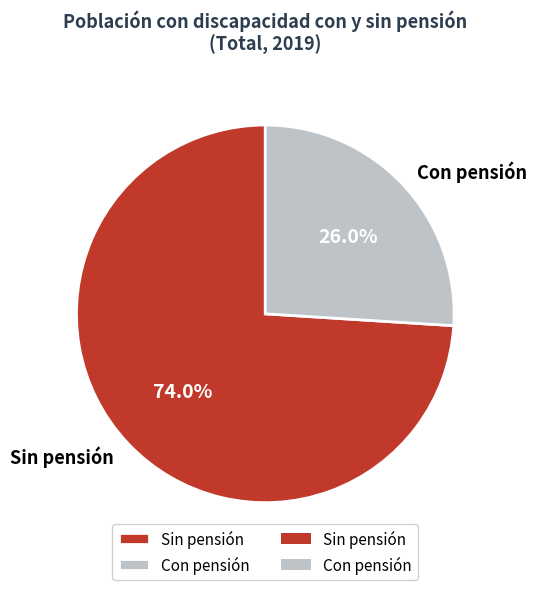

Which slice is the largest?

Sin pensión